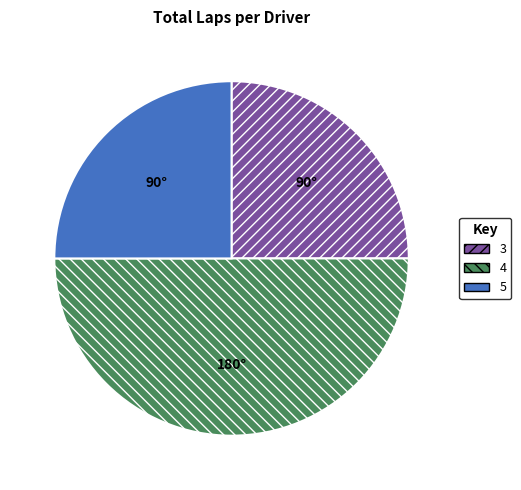

Is 3 the majority of the pie?

No